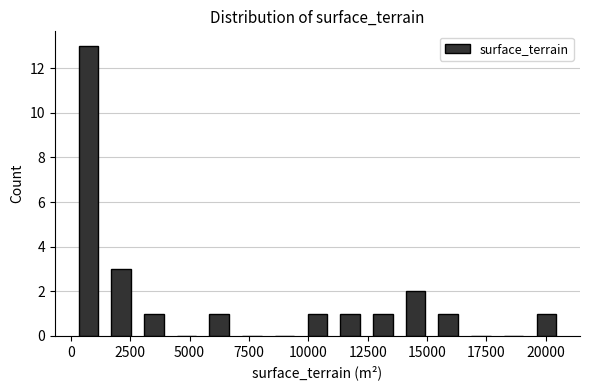

Read against the x-axis, roughly where is the centre of the tallest bar?

500